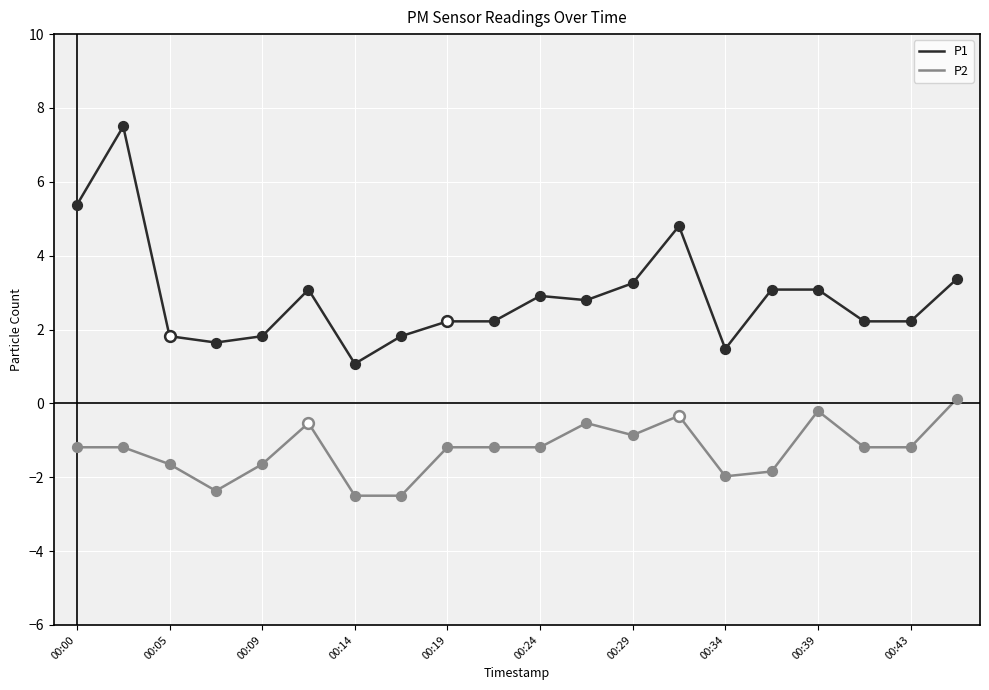

Which series has the largest total across all categories?

P1